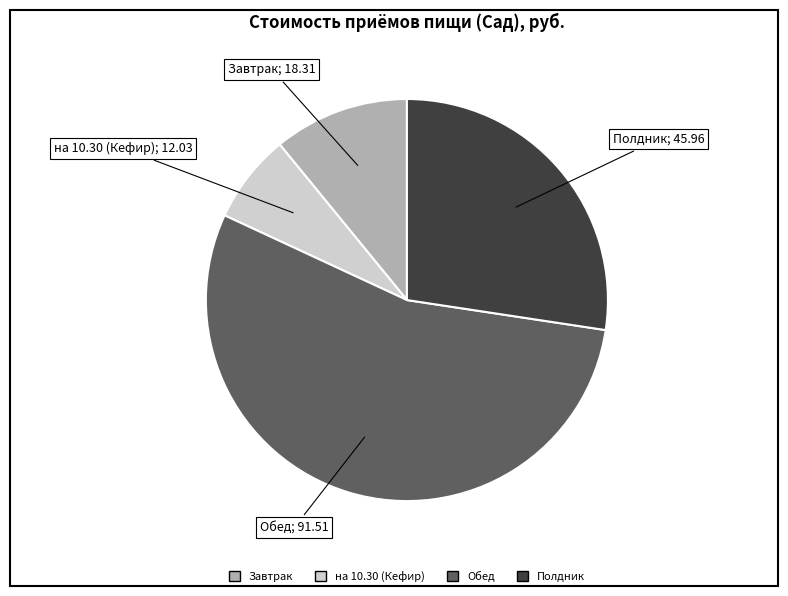

Between Обед and Полдник, which is larger?

Обед